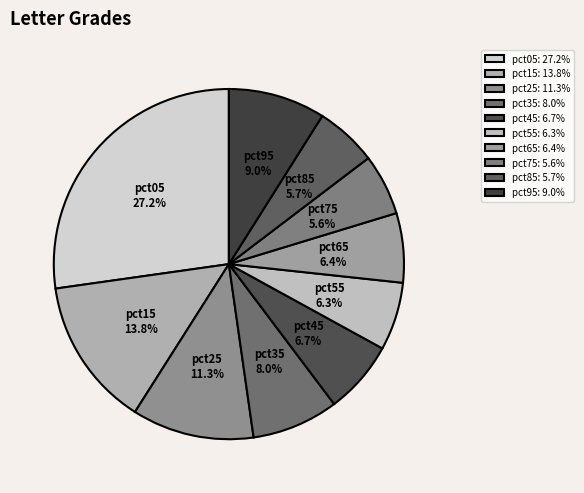

How many segments does this pie chart have?

10